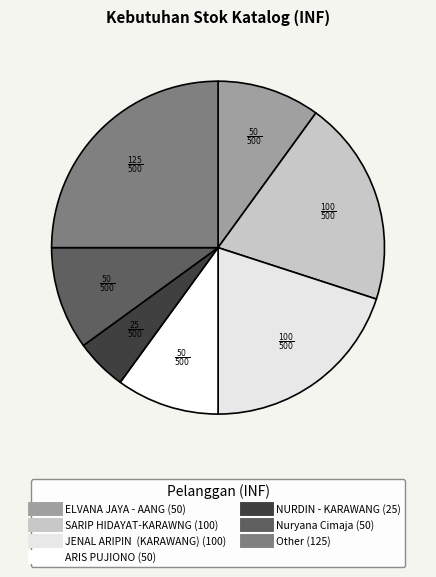

Which slice is the largest?

Other